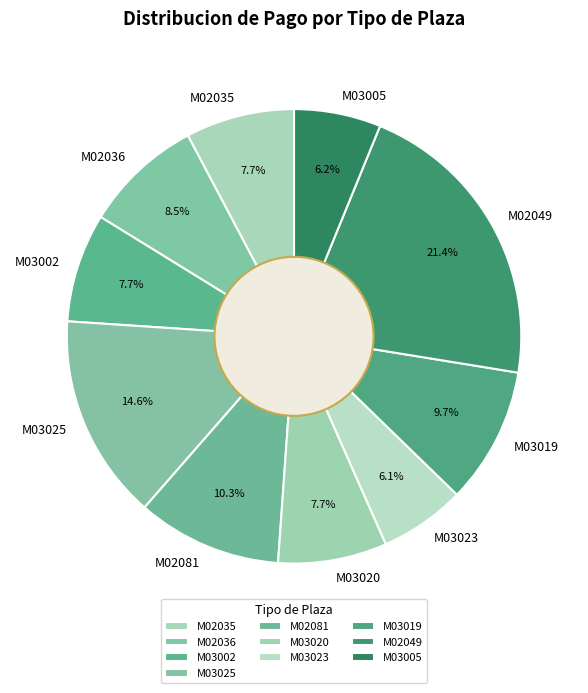

To the nearest percent, what is the difference between the M03002 and M02049 slice percentages?

14%